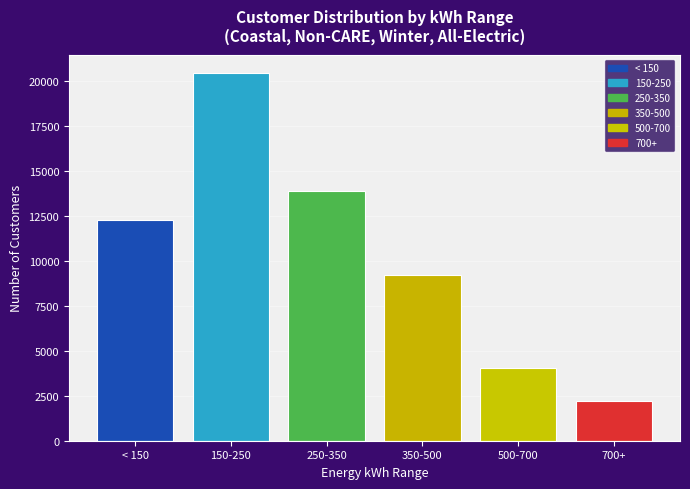

Reading left to right, transcribe all the data shown in this chart.

< 150=12242	150-250=20438	250-350=13874	350-500=9237	500-700=4051	700+=2212